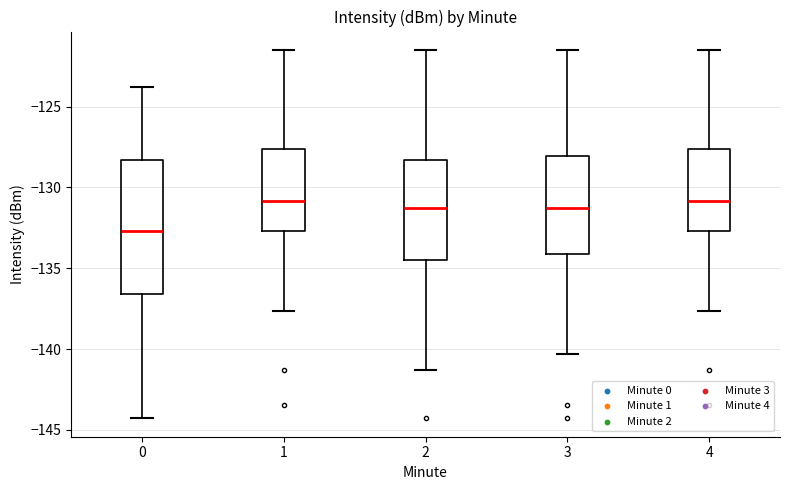

Where is the lower edge of the box at x = 4 on the y-axis? The values are not printed on the chart, so give them approximately, as read against the axis.

-132.5